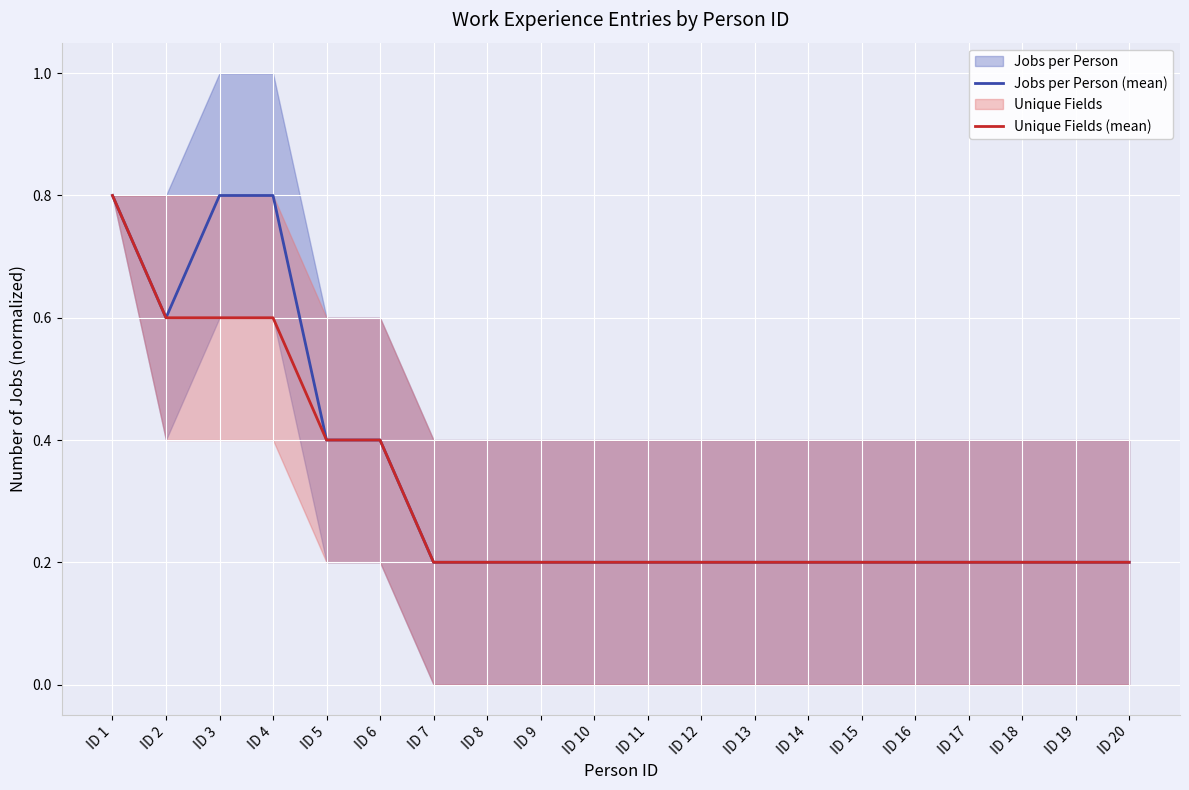

Which category has the highest value across all series?

ID 1